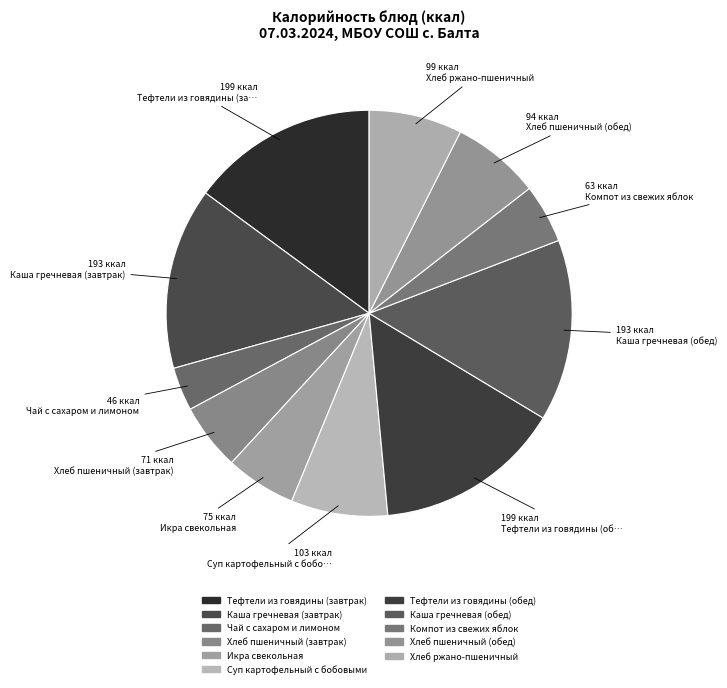

Do Хлеб пшеничный (обед) and Чай с сахаром и лимоном together represent more than half of the pie?

No